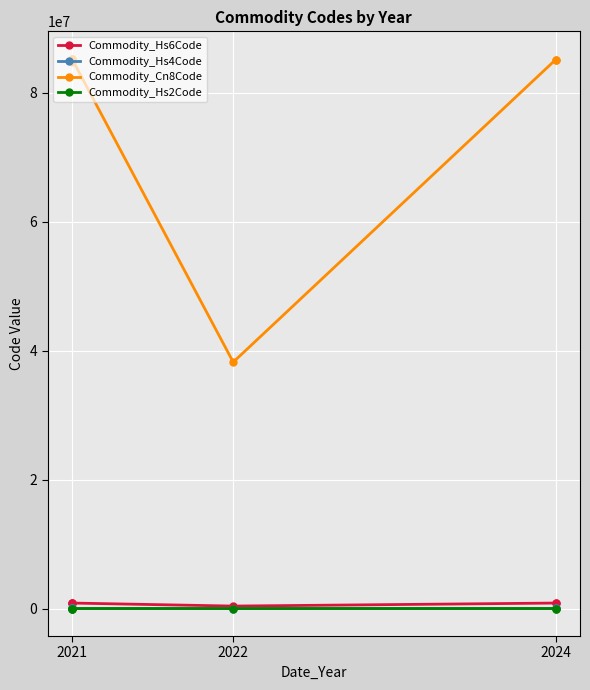

At which category is the sum across all series the highest?

2021